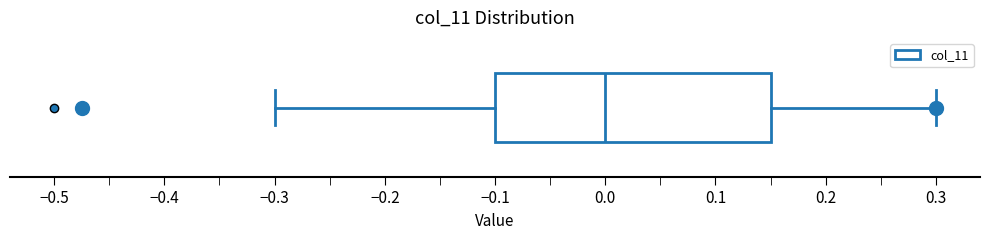

Transcribe this box plot: give where the median line is, the range the box spans, and where the two whiskers end, as read against the x-axis. The values are not printed on the chart, so give them approximately, as read against the axis.

median 0.00, box -0.10 to 0.15, whiskers -0.30 to 0.30